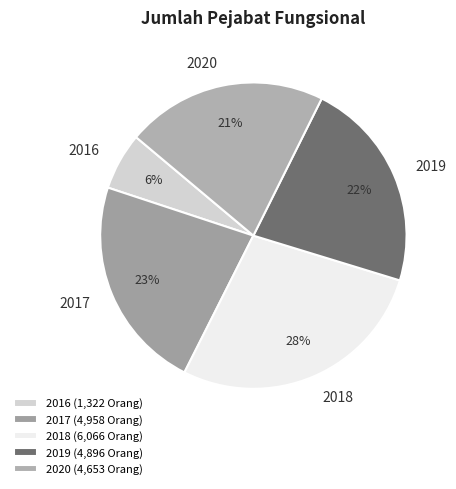

Count the number of slices in the pie.

5